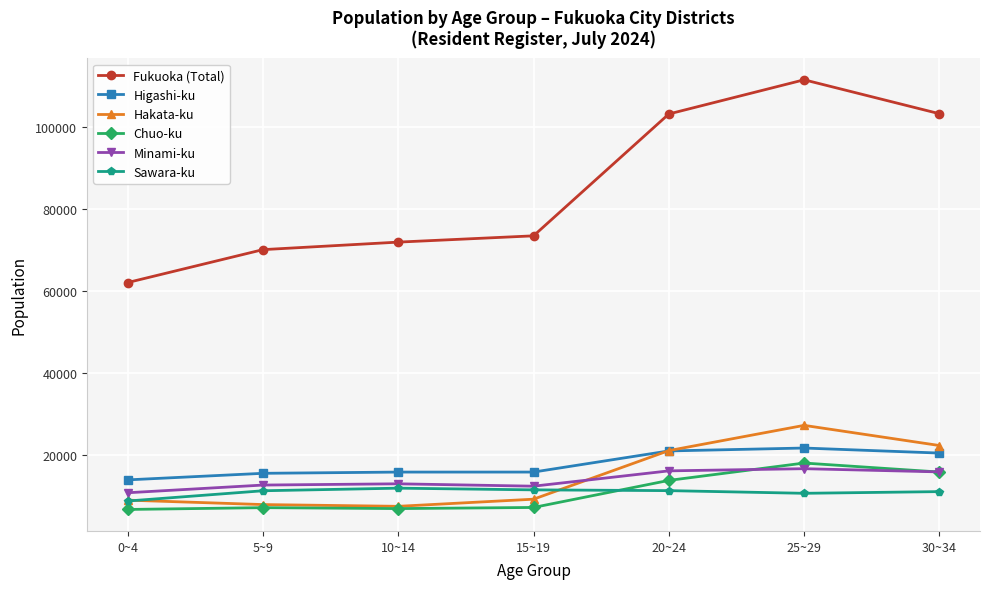

Which series has the largest total across all categories?

Fukuoka (Total)